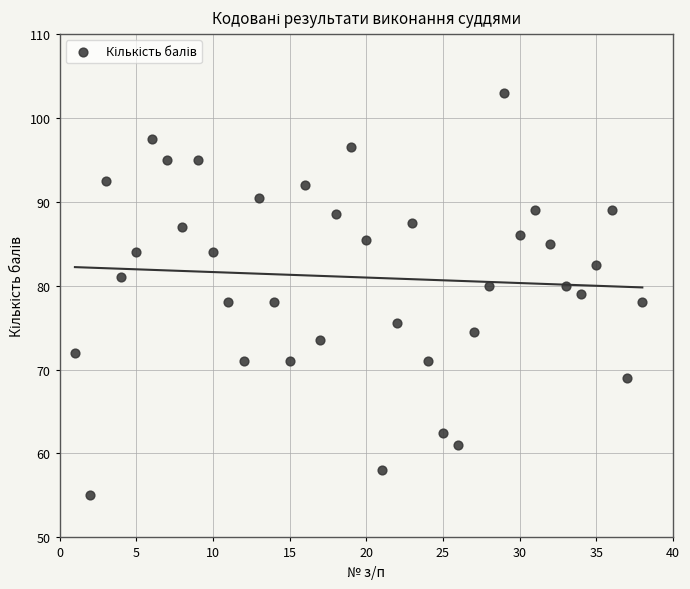

What is the range of X values (max minus min)?

37.0